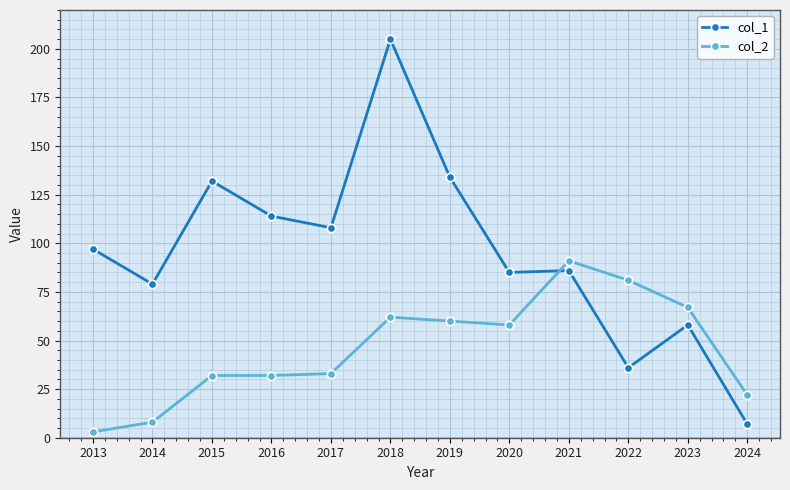

At which label is col_1 closest to 106?

2017